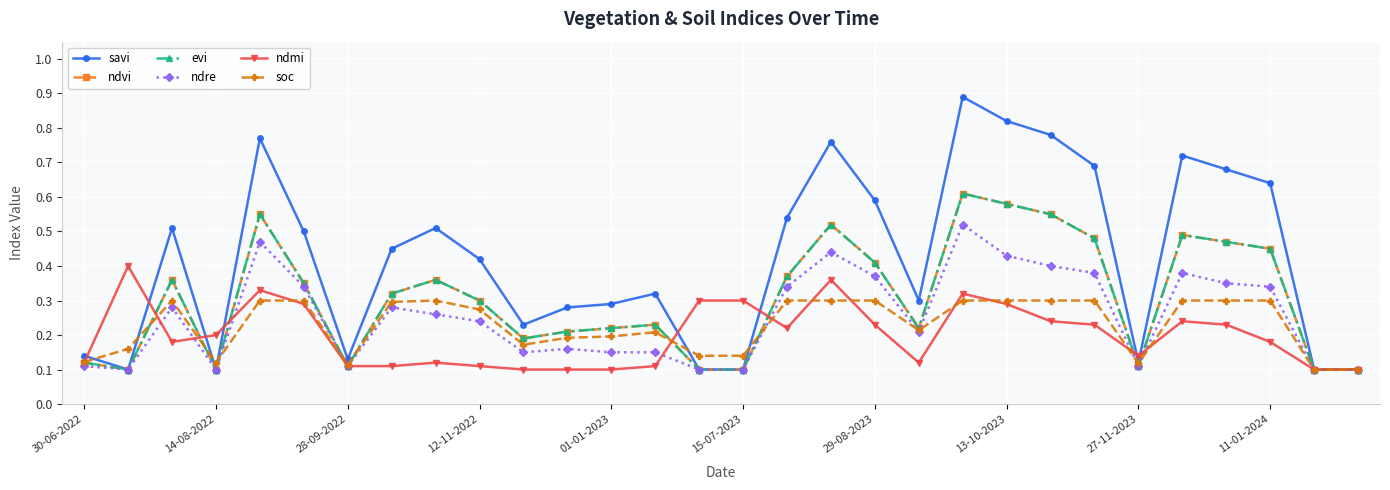

True or false: evi and ndvi intersect in this chart.

False